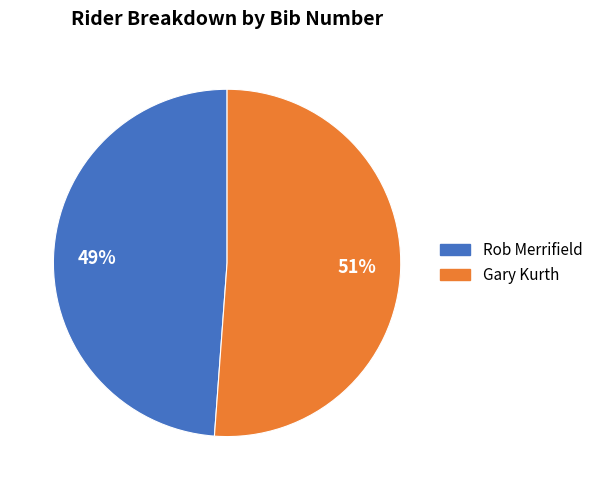

What percentage is the Gary Kurth slice, to the nearest percent?

51%